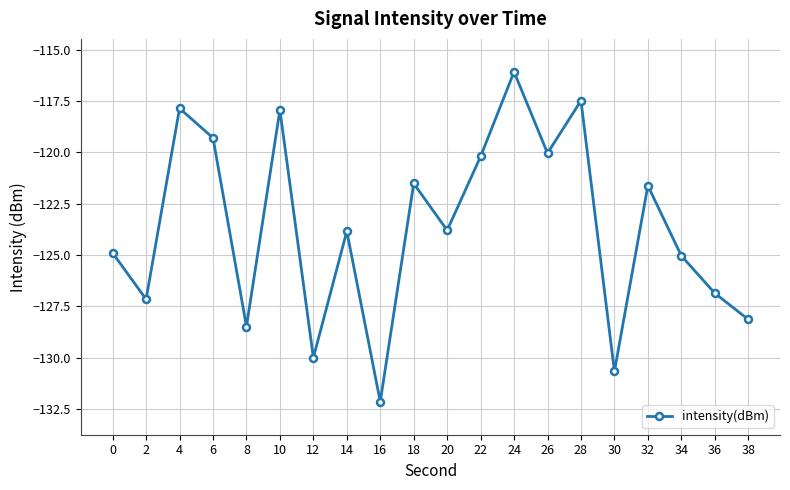

How many interior local valleys (lower than both neighbors) does the data have?

7